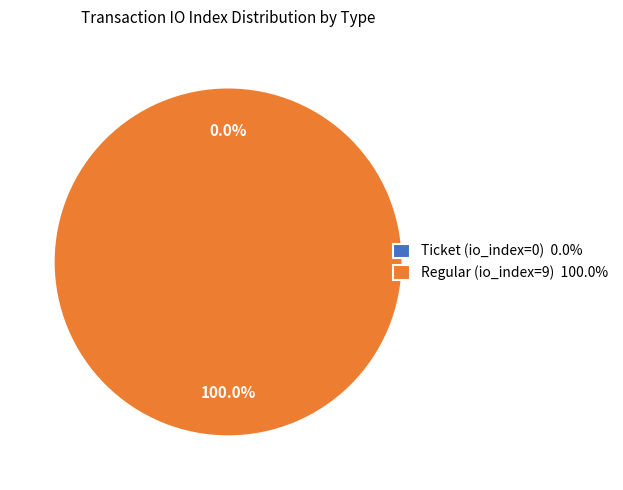

The Regular (io_index=9) slice represents 99% of the pie. True or false?

False